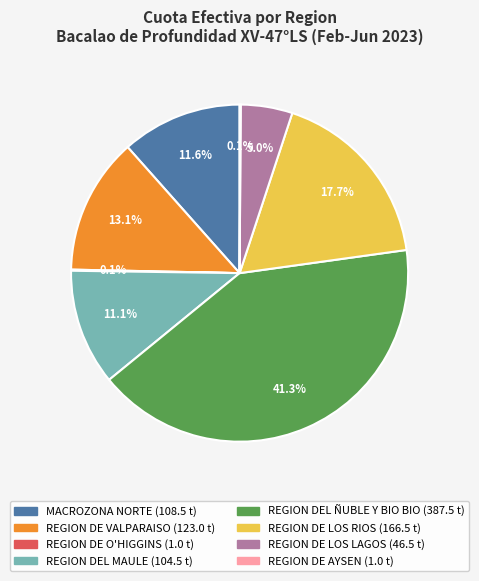

What is the ratio of the value at REGION DEL ÑUBLE Y BIO BIO to the value at REGION DE LOS LAGOS?

8.3